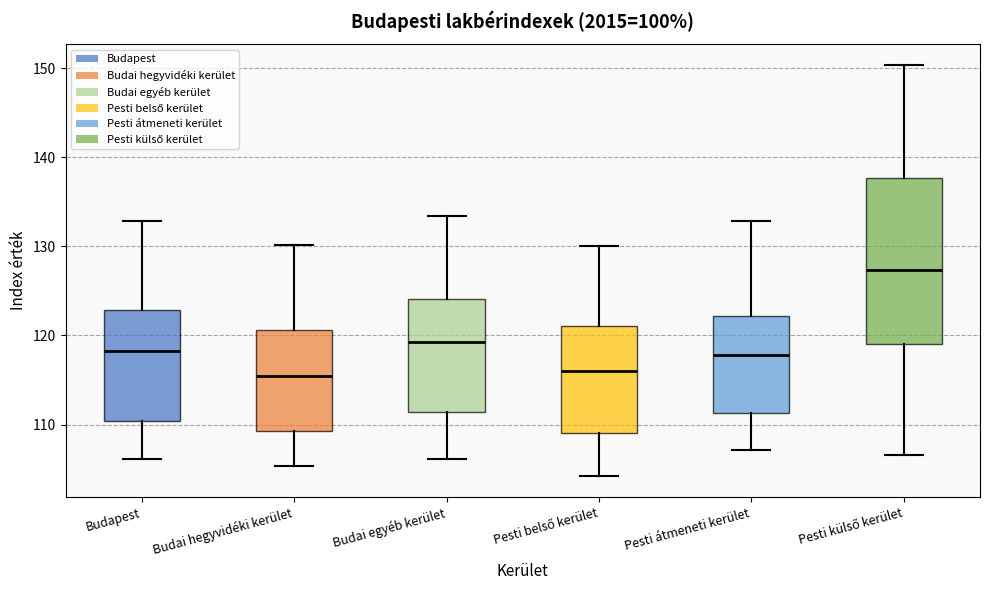

Reading left to right, transcribe this box plot: for each box, give where its median line is, the range the box spans, and where its two whiskers end, as read against the y-axis. The values are not printed on the chart, so give them approximately, as read against the axis.

Budapest: median 118, box 110 to 123, whiskers 106 to 133
Budai hegyvidéki kerület: median 115, box 109 to 121, whiskers 105 to 130
Budai egyéb kerület: median 119, box 111 to 124, whiskers 106 to 133
Pesti belső kerület: median 116, box 109 to 121, whiskers 104 to 130
Pesti átmeneti kerület: median 118, box 111 to 122, whiskers 107 to 133
Pesti külső kerület: median 127, box 119 to 138, whiskers 107 to 150